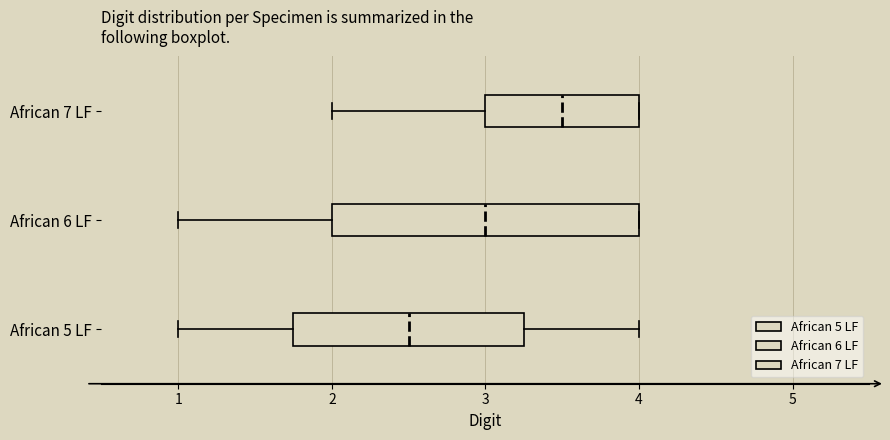

Which box has the furthest to the right median line?

African 7 LF